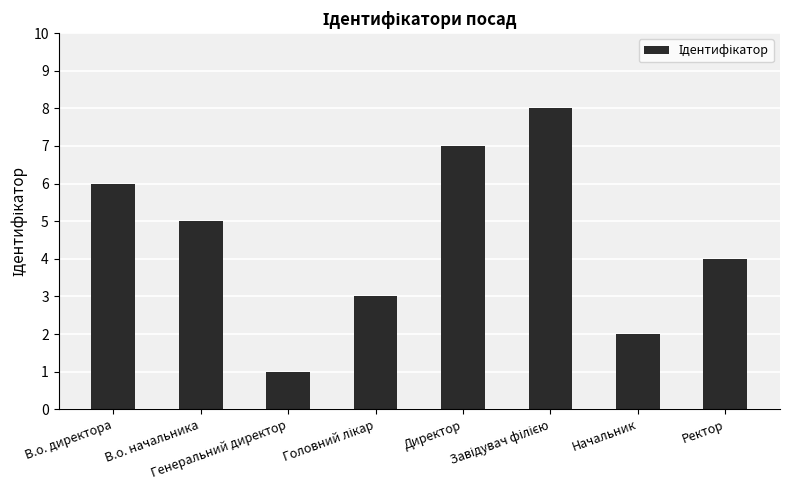

At which label is the value closest to 4?

Ректор